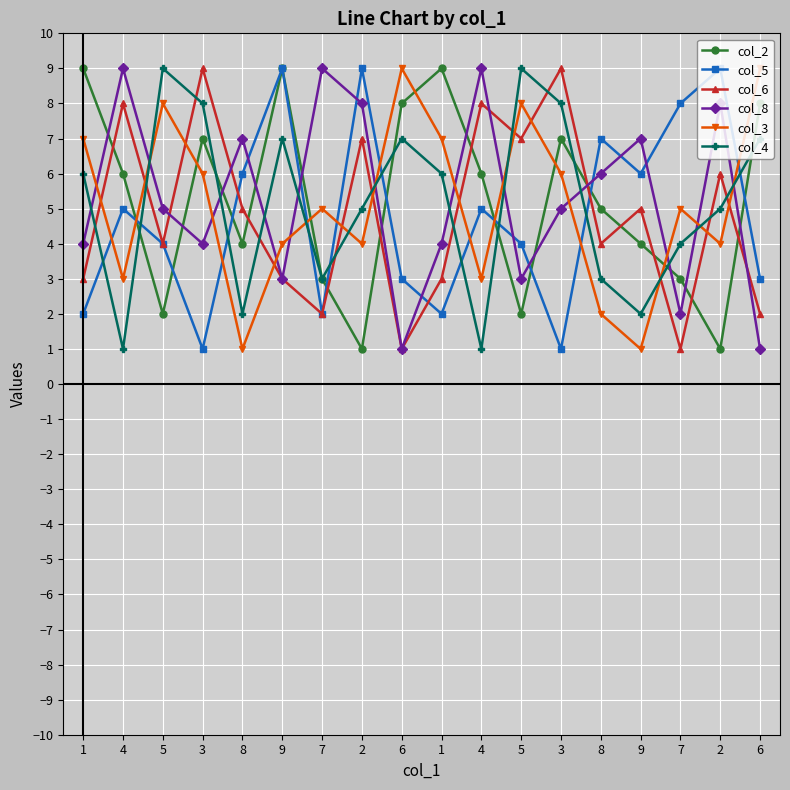

What are all the series names shown in the legend?

col_2, col_5, col_6, col_8, col_3, col_4